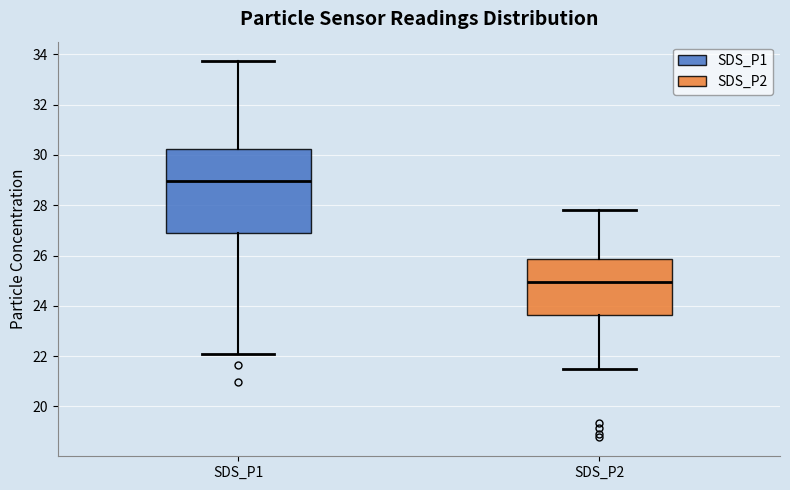

Which box's median line is the highest?

SDS_P1